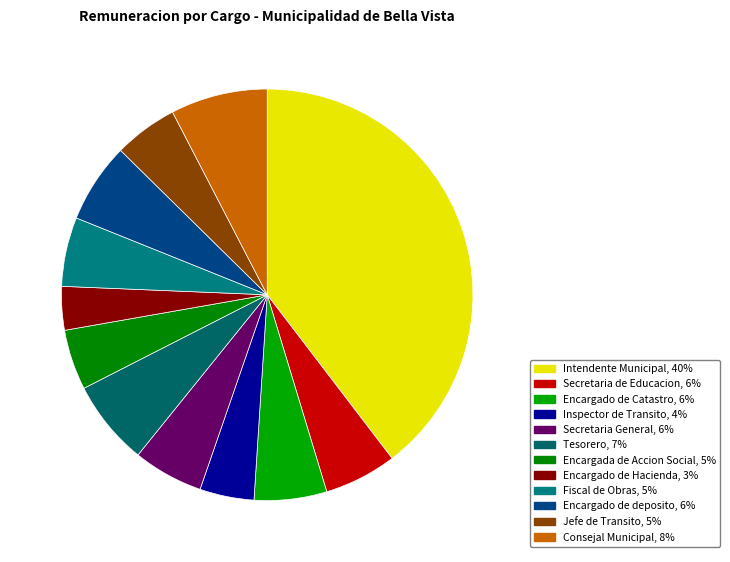

Does Encargado de Catastro represent more than half of the total?

No